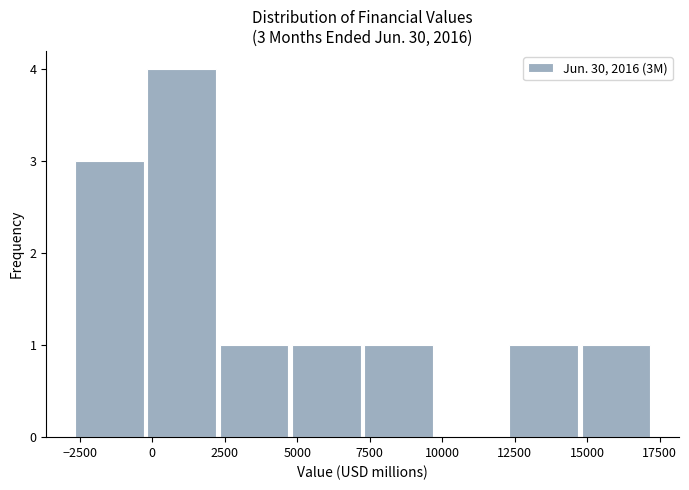

Which range on the x-axis has the tallest bar?

0 to 2500